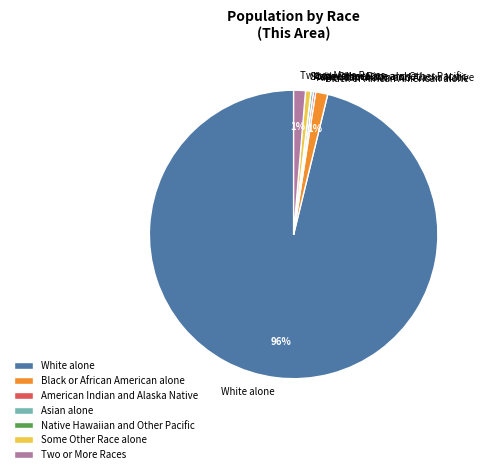

Which slice is the largest?

White alone